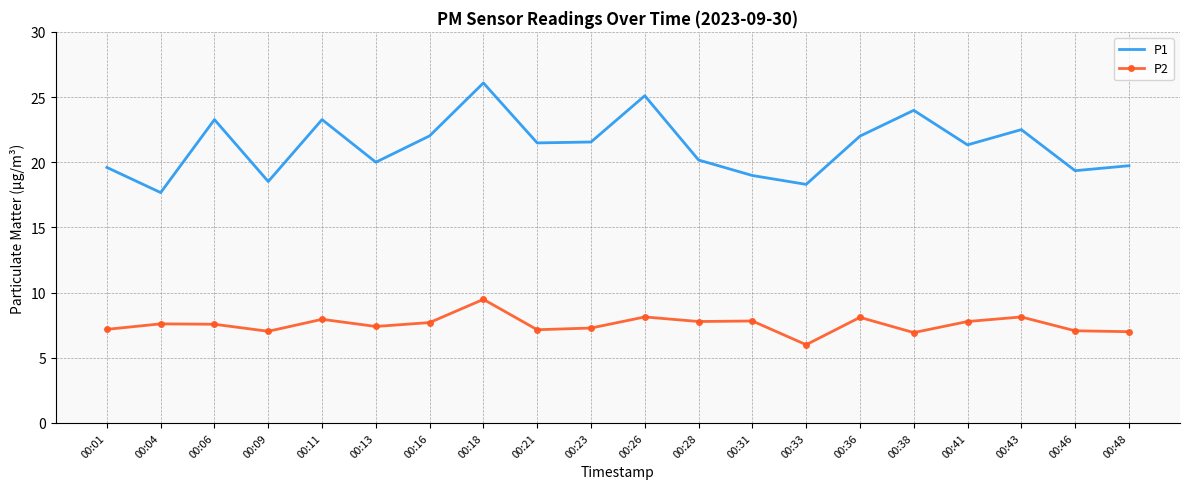

Rank the series at 00:38 from lowest to highest value.

P2, P1